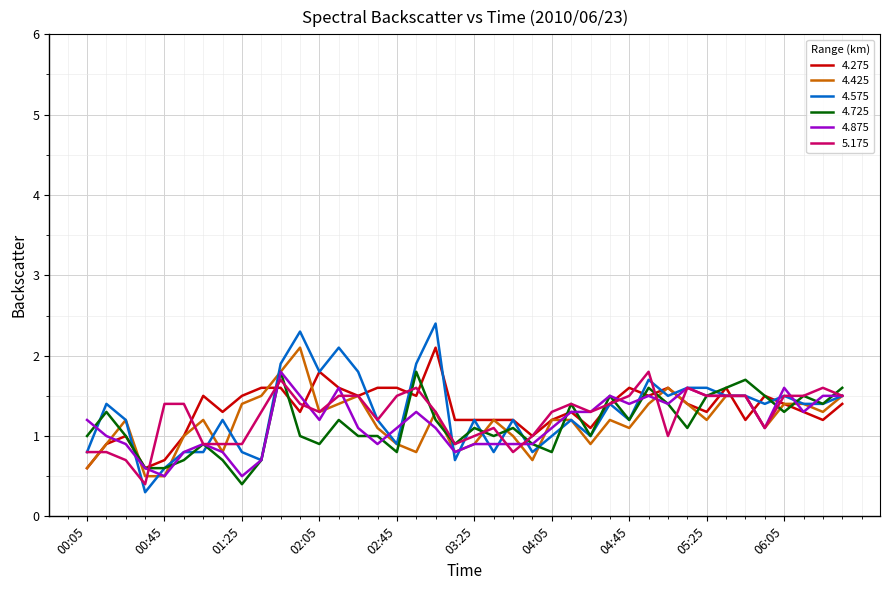

Which series has the largest range (max minus min)?

4.575